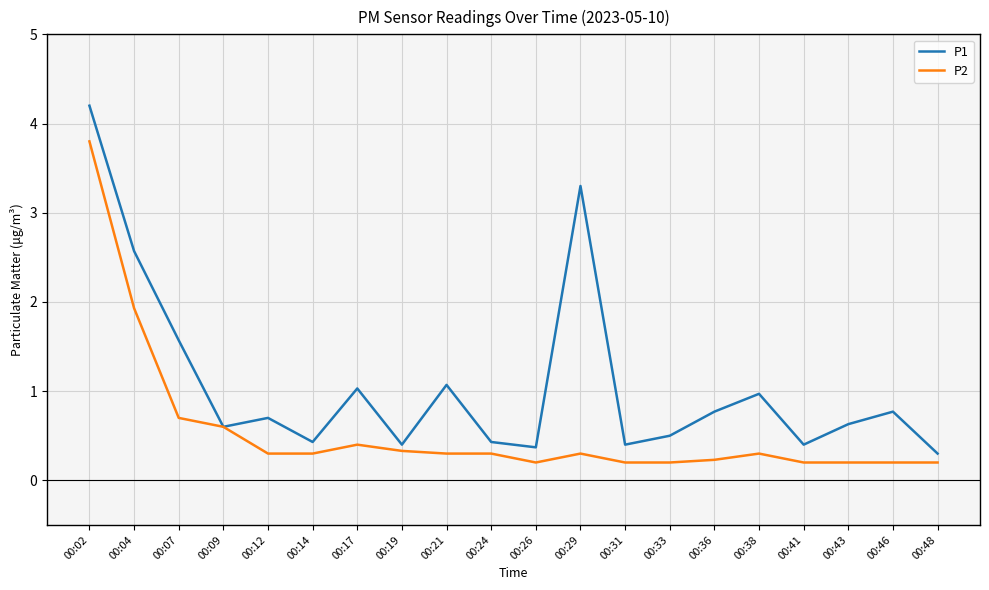

What is the greatest value displayed?

4.2